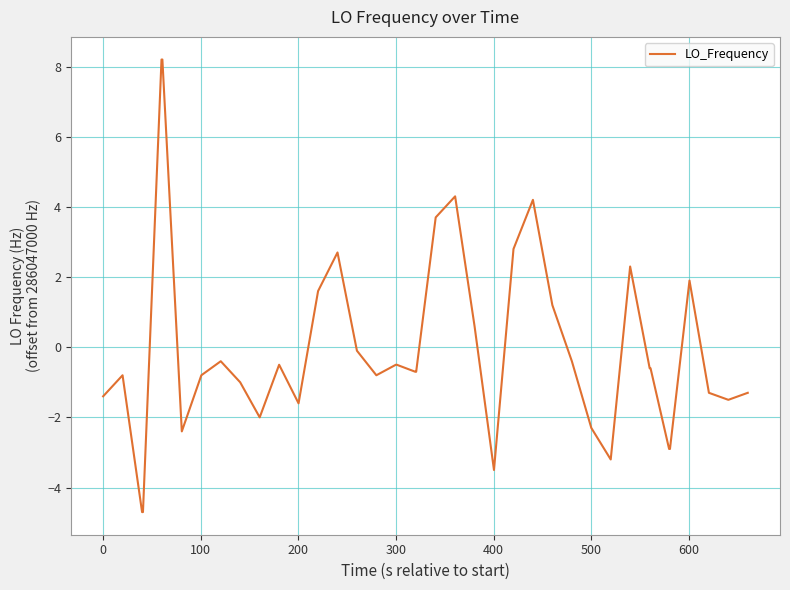

What is the maximum value shown in the chart?

8.2